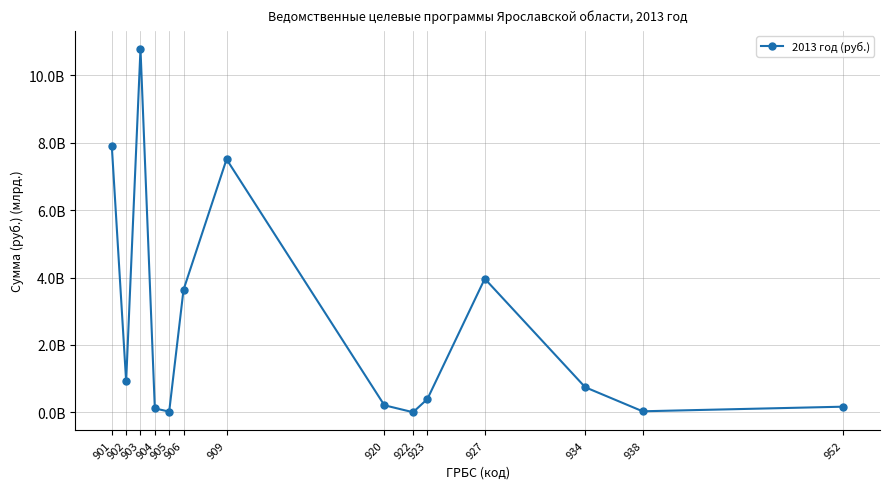

Is this an area chart (filled region under the line)?

No